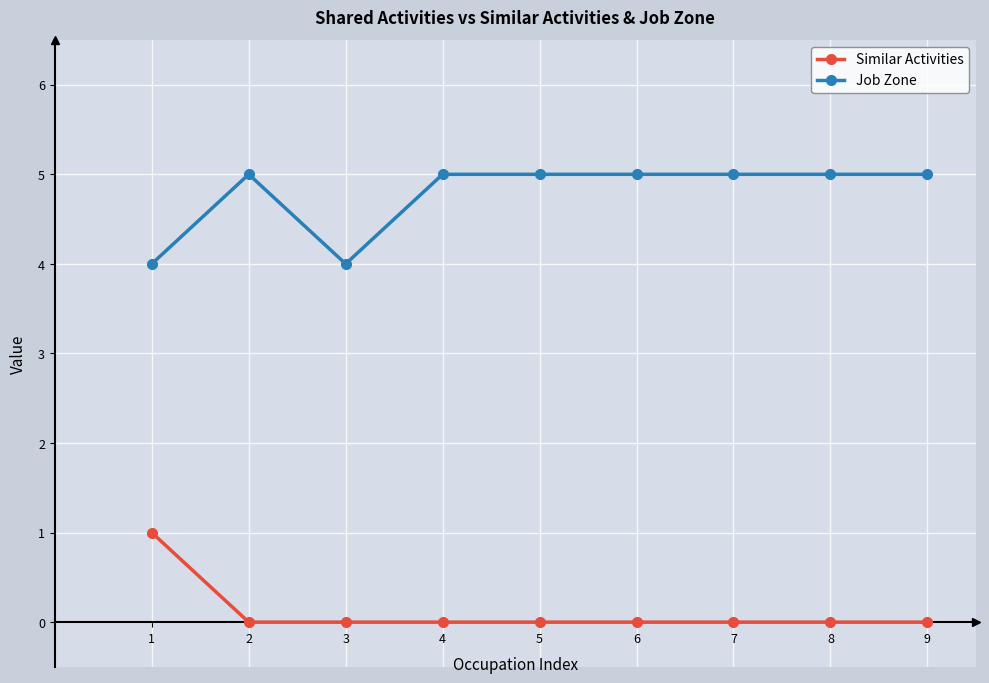

At how many categories does at least one series exceed 2?

9